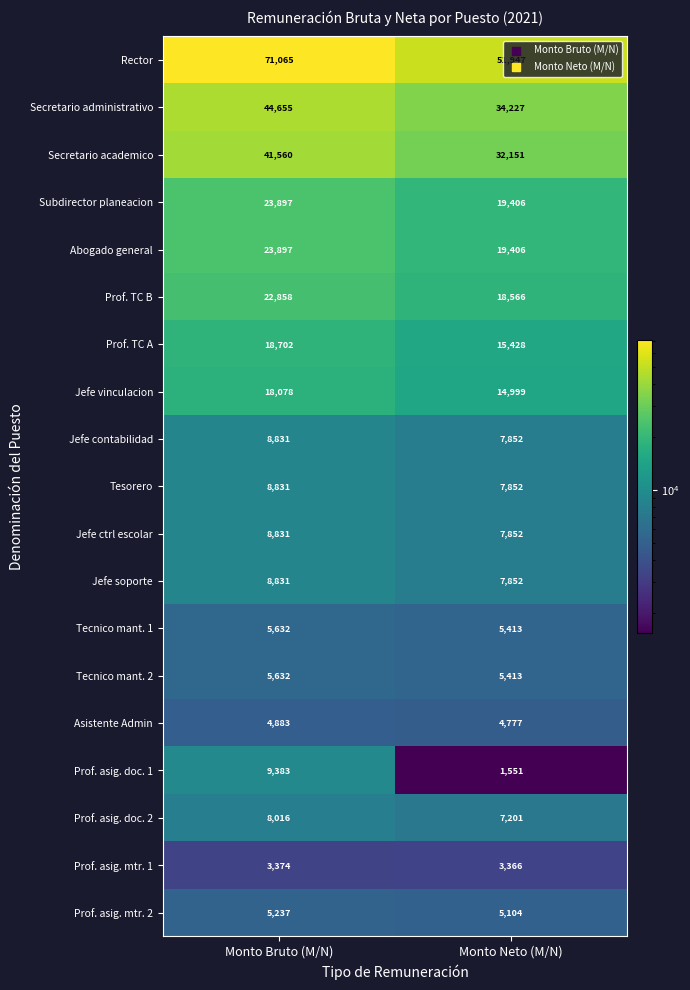

True or false: Jefe vinculacion has a value of 29065 at Monto Bruto (M/N).

False